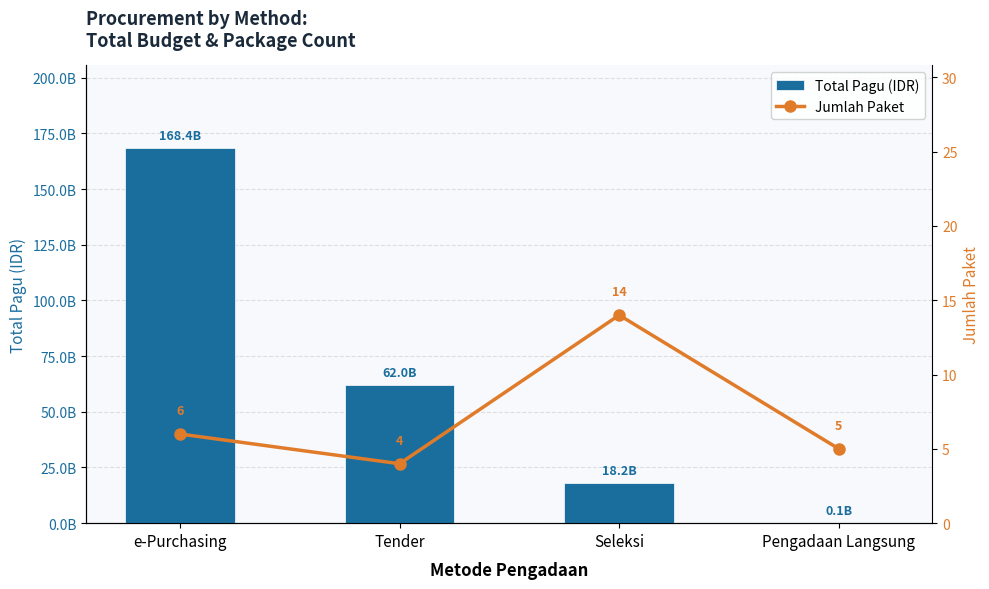

What is the sum of the Total Pagu (IDR) values at Pengadaan Langsung and e-Purchasing?

168528256000